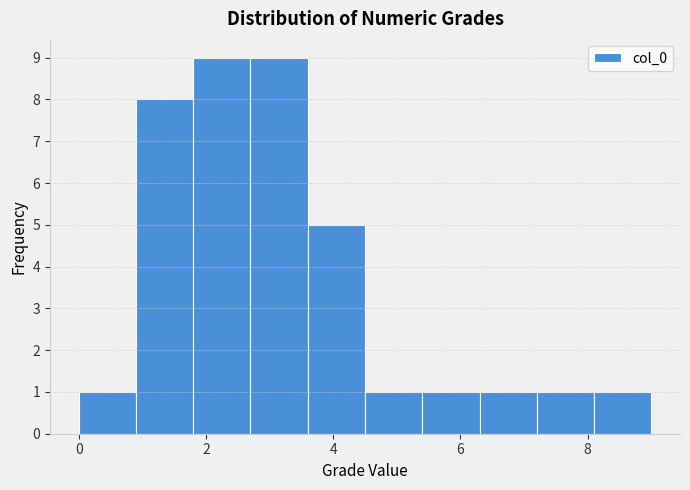

Reading left to right, list every bar in this chart as the range it spans on the x-axis followed by its height. Neither the bar edges nor the heights are printed on the chart, so give them approximately, as read against the axes.

0.0 to 0.9: 1
0.9 to 1.8: 8
1.8 to 2.7: 9
2.7 to 3.6: 9
3.6 to 4.5: 5
4.5 to 5.4: 1
5.4 to 6.3: 1
6.3 to 7.2: 1
7.2 to 8.1: 1
8.1 to 9.0: 1